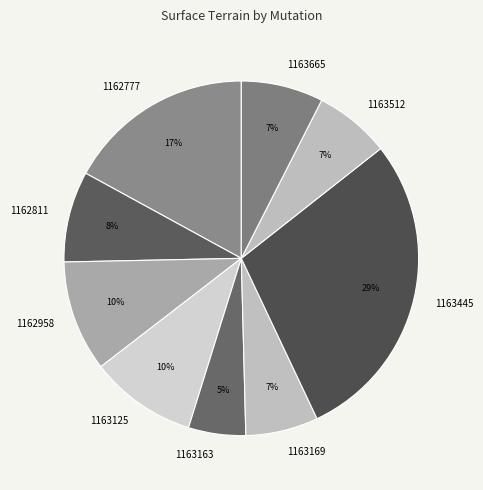

Do 1163169 and 1163665 together represent more than half of the pie?

No